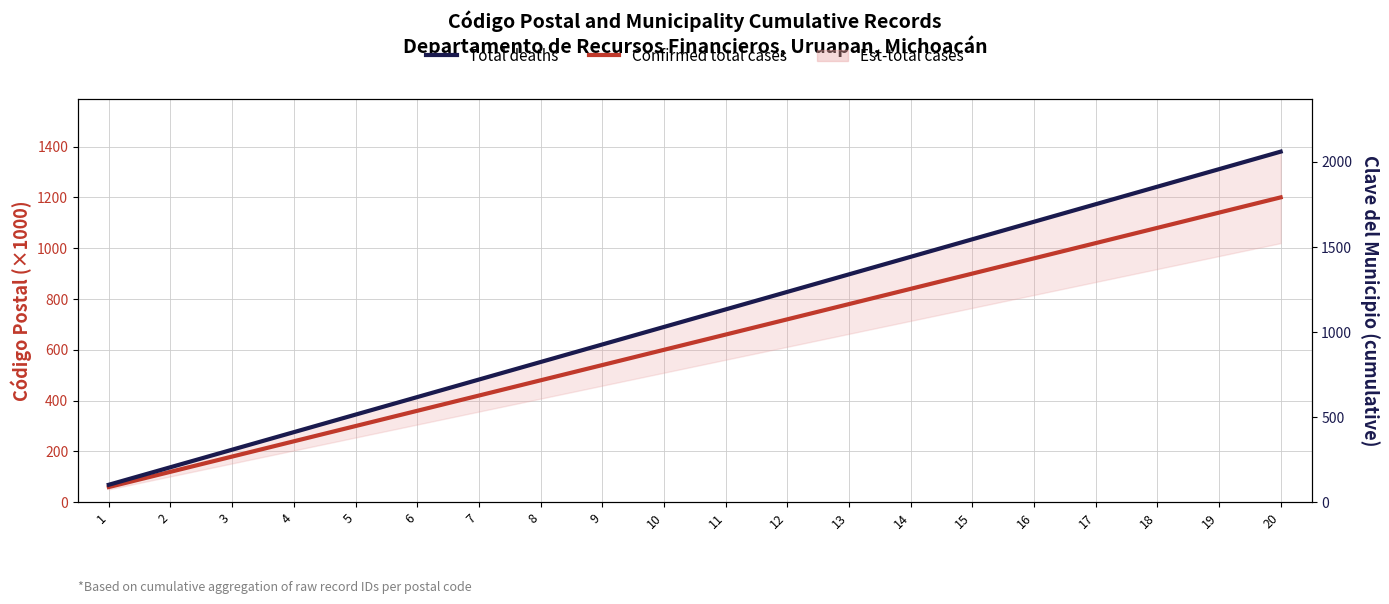

How many lines are shown in the chart?

2